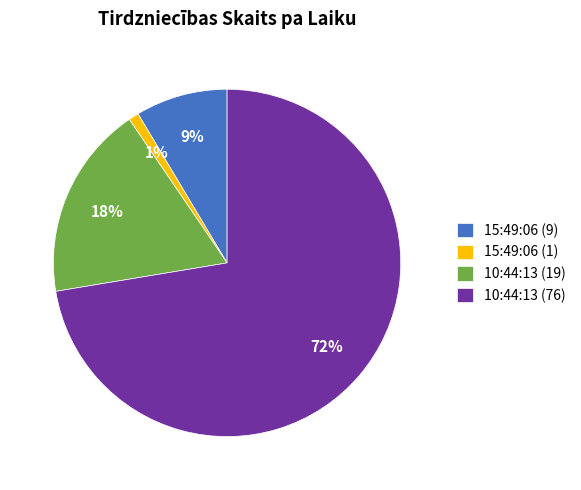

To the nearest percent, what percentage of the pie is 10:44:13 (19)?

18%